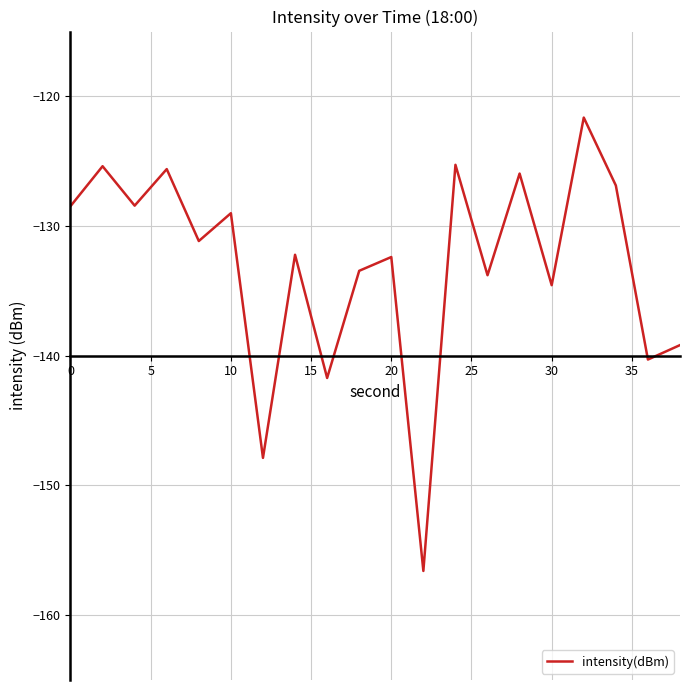

What is the average value?

-133.0